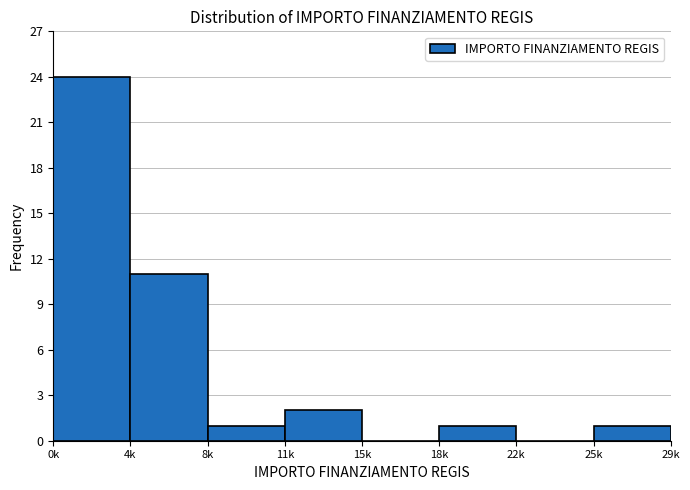

Reading left to right, list all the values displayed in this chart.

0k=24	4k=11	8k=1	11k=2	15k=0	18k=1	22k=0	25k=1